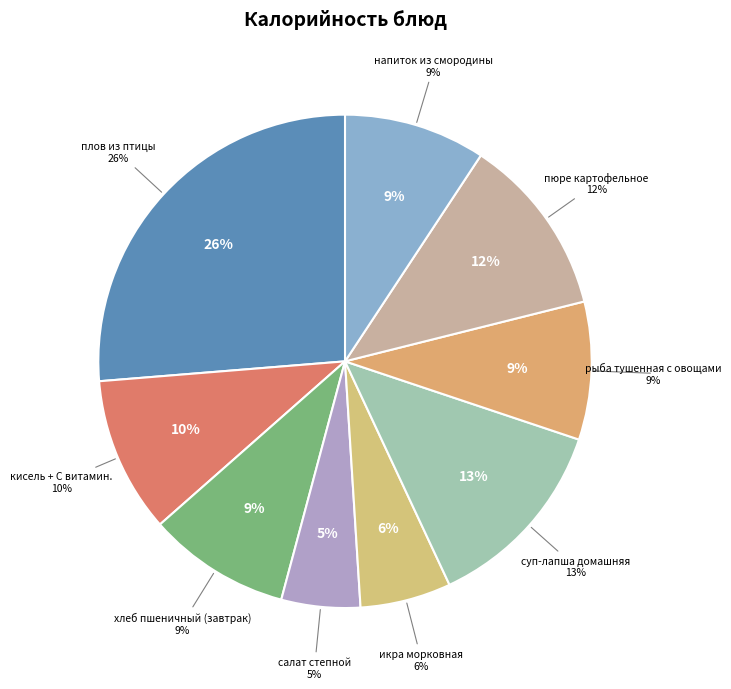

Rank the categories by value from highest to lowest.

плов из птицы, суп-лапша домашняя, пюре картофельное, кисель + С витамин., хлеб пшеничный (завтрак), напиток из смородины, рыба тушенная с овощами, икра морковная, салат степной